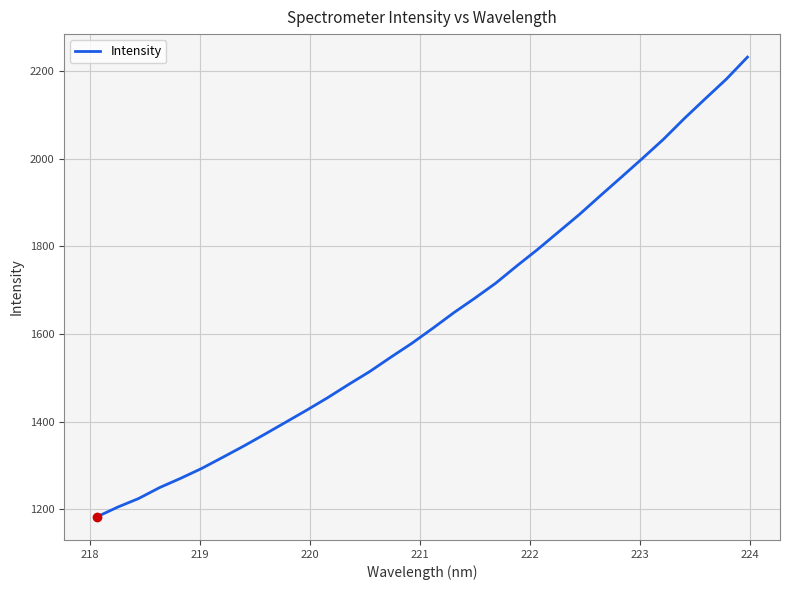

Count the number of categories in the chart.

32